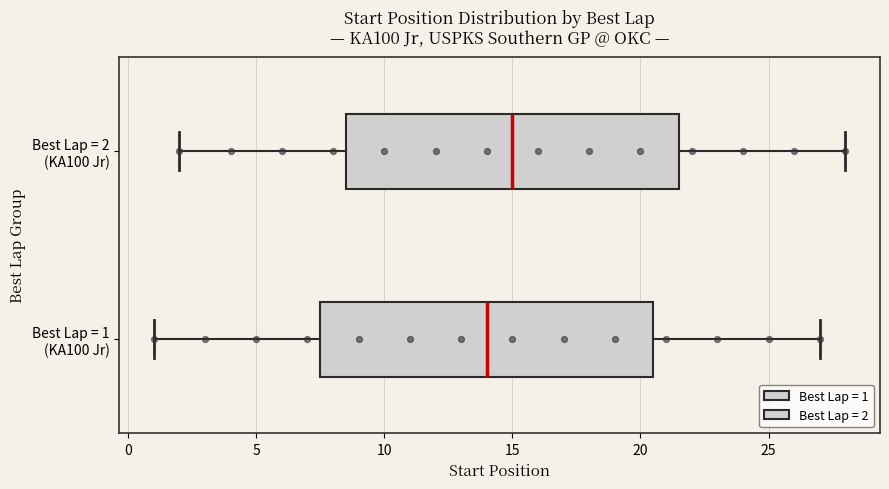

Reading bottom to top, read every box against the x-axis: the position of its median line, the range the box covers, and the ends of its whiskers. The values are not printed on the chart, so give them approximately, as read against the axis.

Best Lap = 1 (KA100 Jr): median 14.0, box 7.5 to 20.5, whiskers 1.0 to 27.0
Best Lap = 2 (KA100 Jr): median 15.0, box 8.5 to 21.5, whiskers 2.0 to 28.0